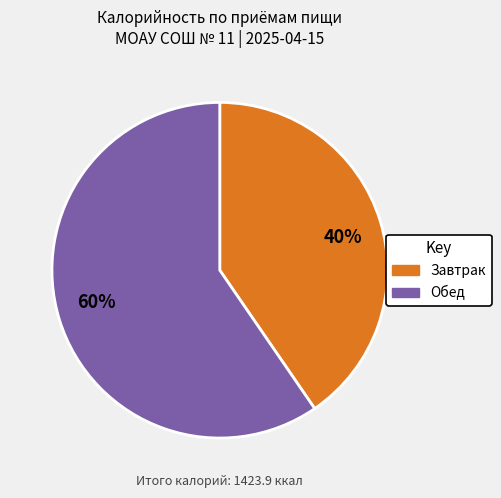

How many segments does this pie chart have?

2